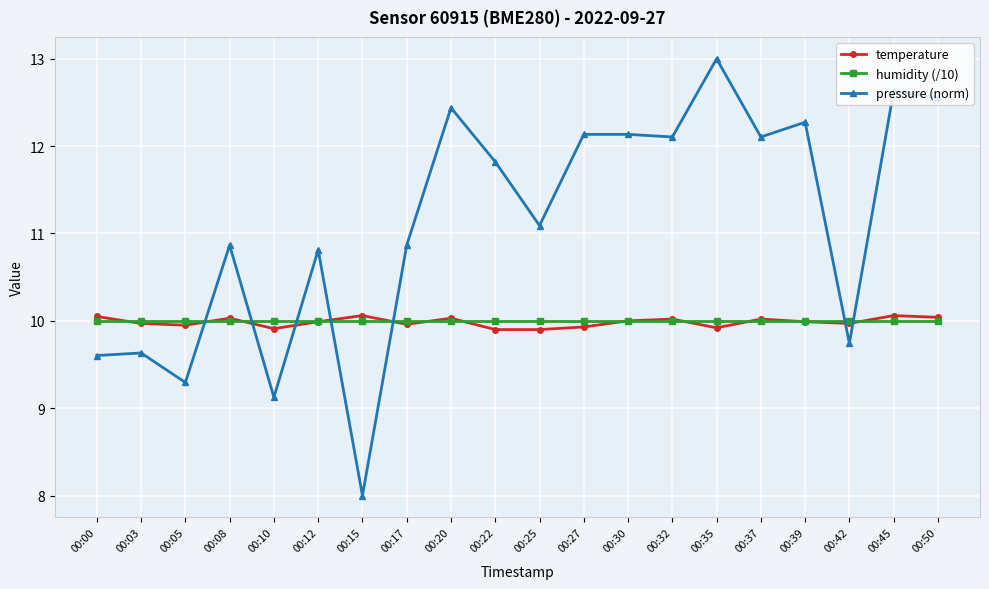

At how many categories does at least one series exceed 9?

20